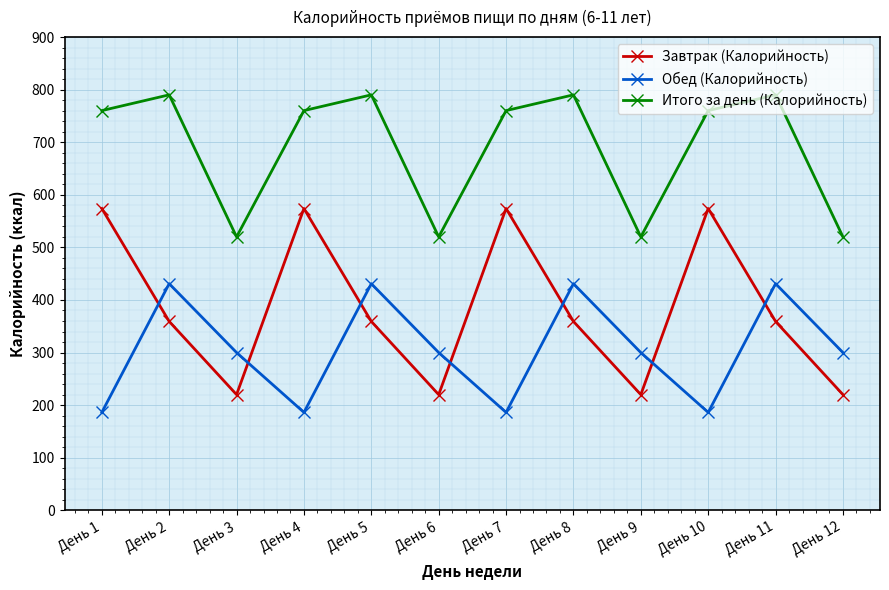

What is the total value across all series at День 3?

1040.0